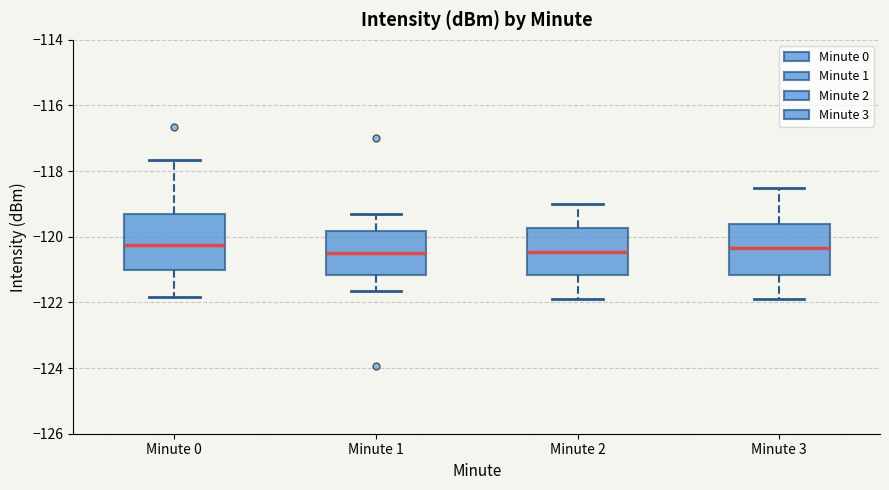

Reading left to right, read every box against the y-axis: the position of its median line, the range the box covers, and the ends of its whiskers. The values are not printed on the chart, so give them approximately, as read against the axis.

Minute 0: median -120.2, box -121.0 to -119.4, whiskers -121.8 to -117.6
Minute 1: median -120.4, box -121.2 to -119.8, whiskers -121.6 to -119.2
Minute 2: median -120.4, box -121.2 to -119.8, whiskers -121.8 to -119.0
Minute 3: median -120.4, box -121.2 to -119.6, whiskers -121.8 to -118.4